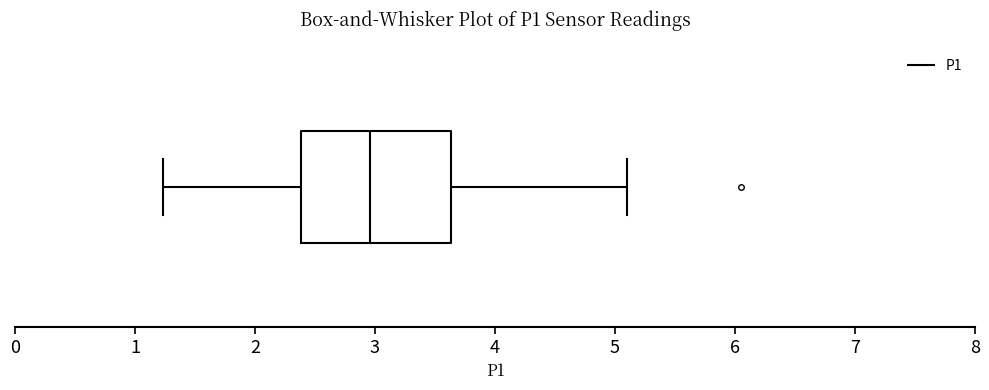

Read this box plot against the x-axis: the position of the median line, the range covered by the box, and the ends of both whiskers. The values are not printed on the chart, so give them approximately, as read against the axis.

median 3.0, box 2.4 to 3.6, whiskers 1.2 to 5.1